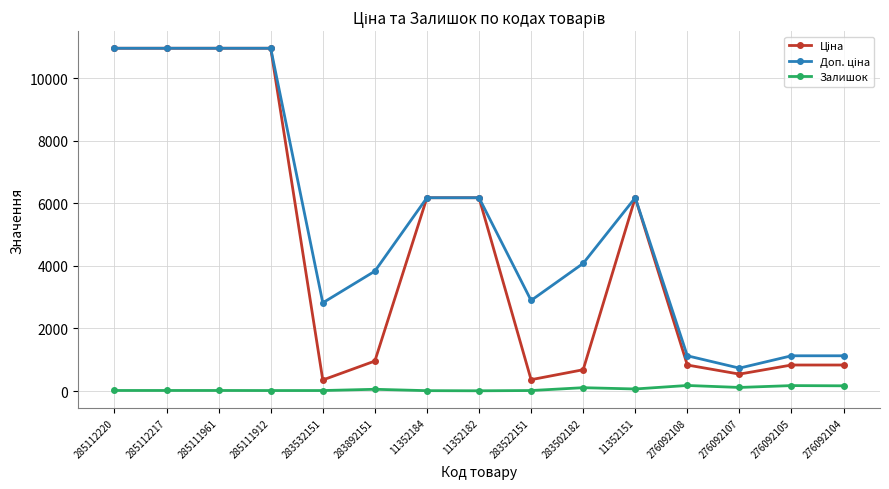

At how many categories does at least one series exceed 5805?

7